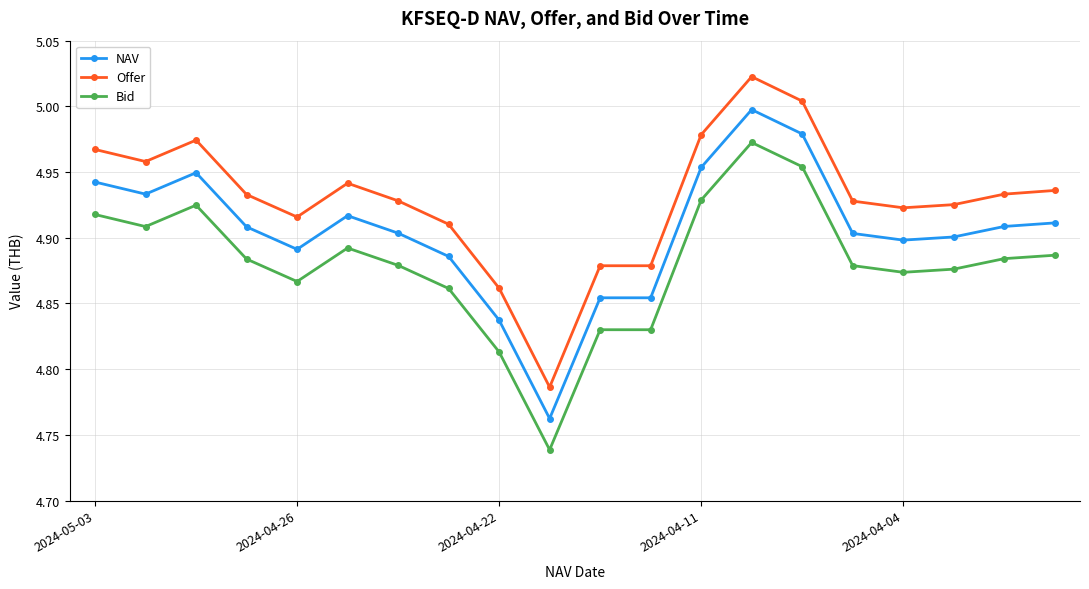

True or false: Bid has more than 1 points higher than both neighbors.

True